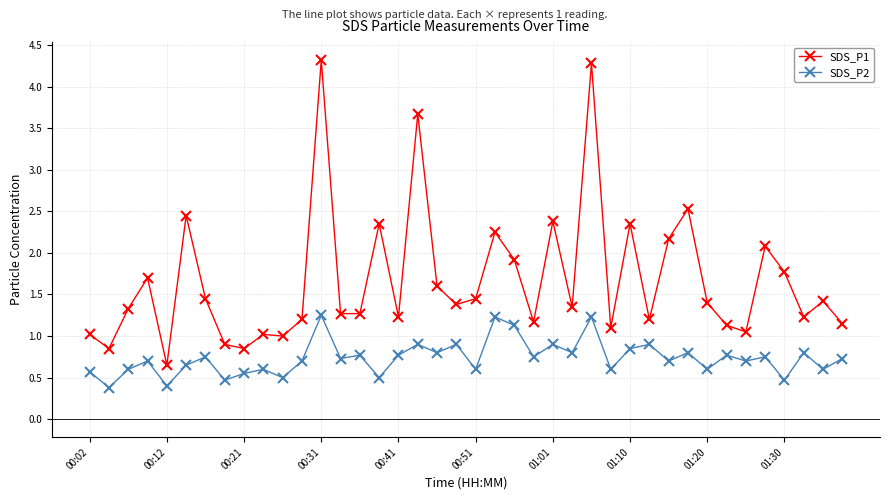

True or false: SDS_P2 has more than 1 points higher than both neighbors.

True